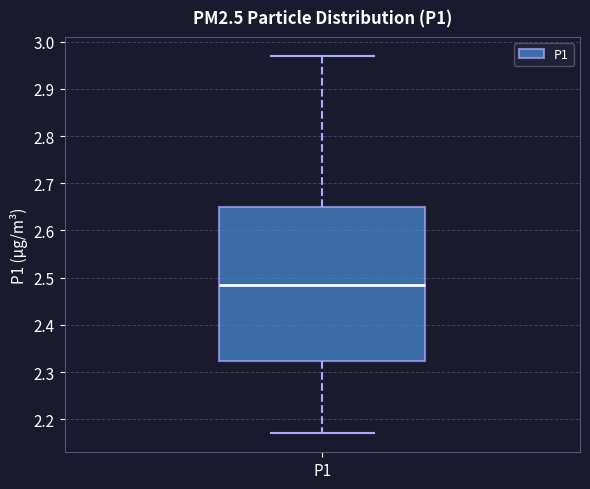

Transcribe this box plot: give where the median line is, the range the box spans, and where the two whiskers end, as read against the y-axis. The values are not printed on the chart, so give them approximately, as read against the axis.

median 2.49, box 2.32 to 2.65, whiskers 2.17 to 2.97